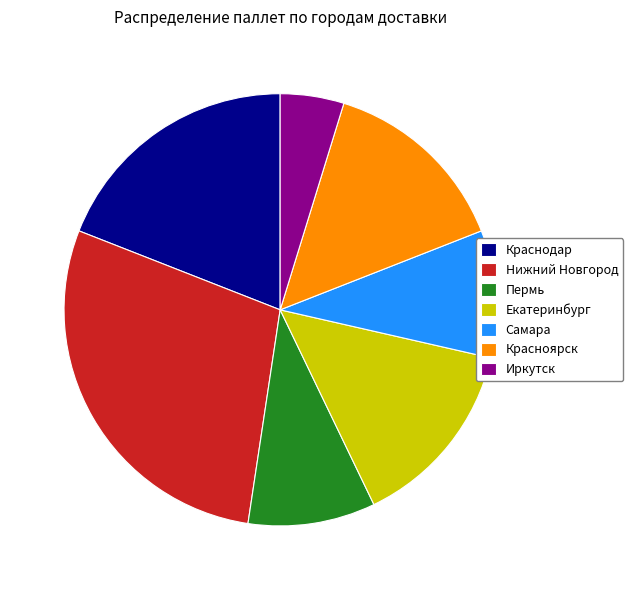

Is there any slice that represents more than half of the pie?

No